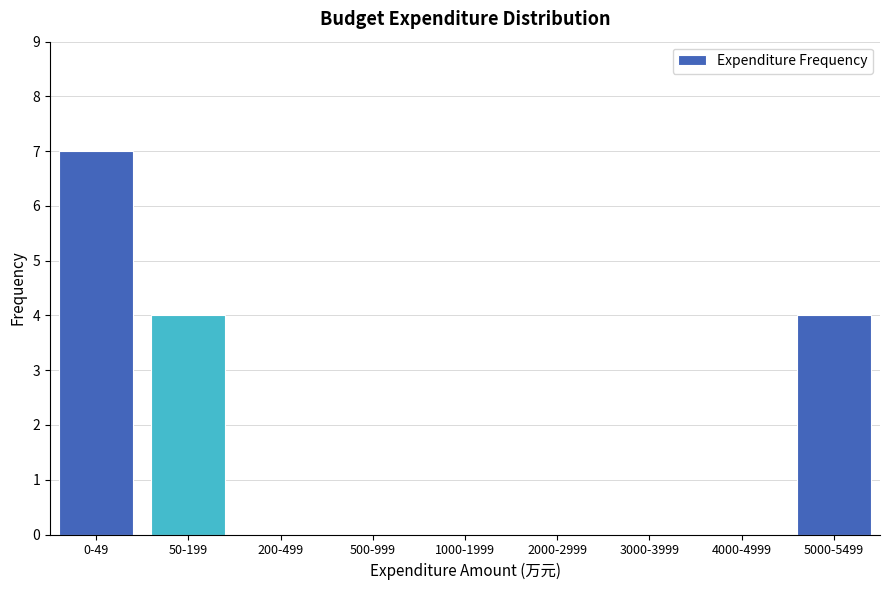

Reading left to right, extract all data points from this chart.

0-49=7	50-199=4	200-499=0	500-999=0	1000-1999=0	2000-2999=0	3000-3999=0	4000-4999=0	5000-5499=4